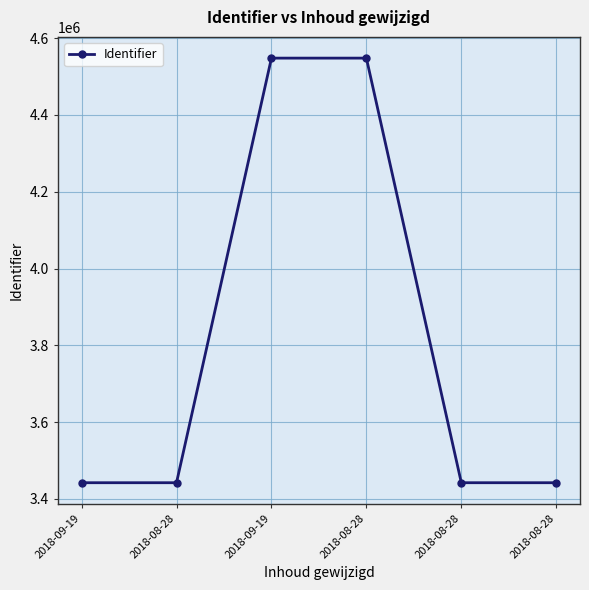

Is this an area chart (filled region under the line)?

No